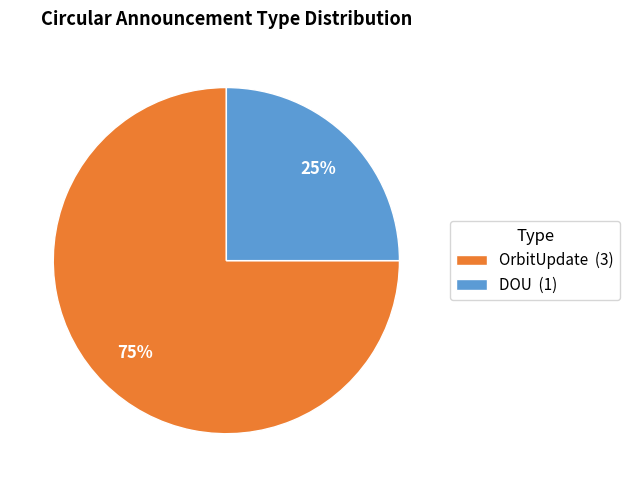

The OrbitUpdate (3) slice represents 66% of the pie. True or false?

False